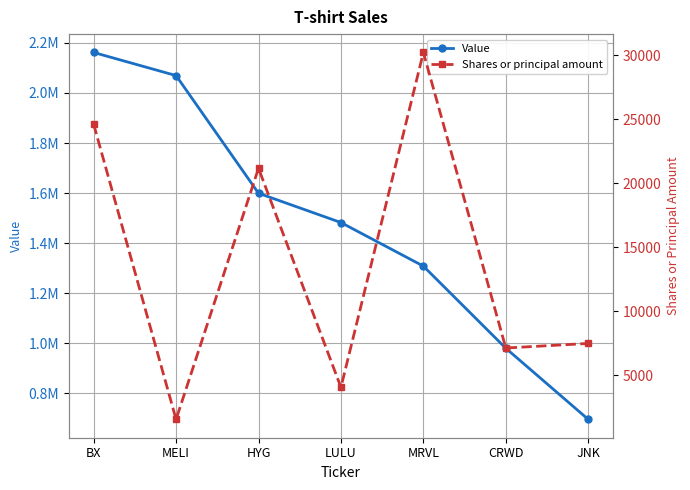

True or false: Shares or principal amount and Value cross at least once.

False